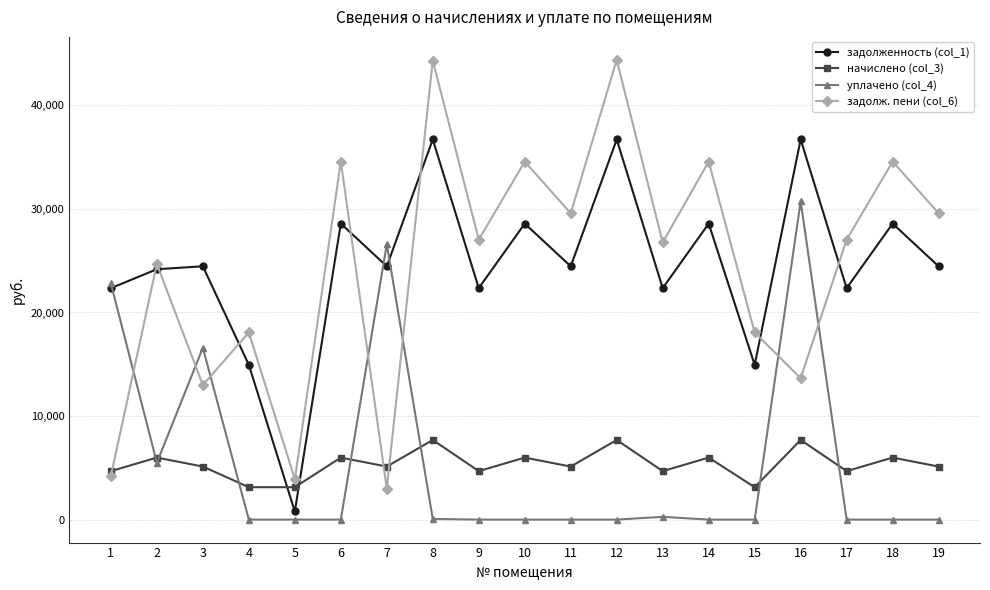

How many data points in начислено (col_3) are above 5123?

12